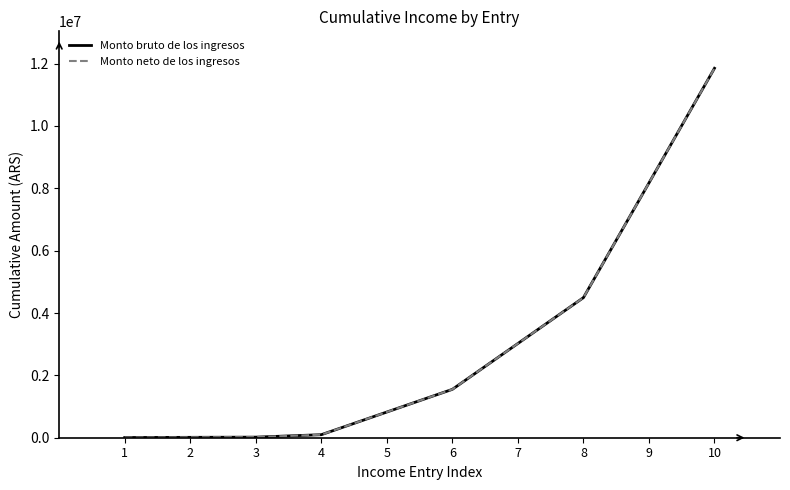

What is the maximum value for Monto bruto de los ingresos?

11851366.2